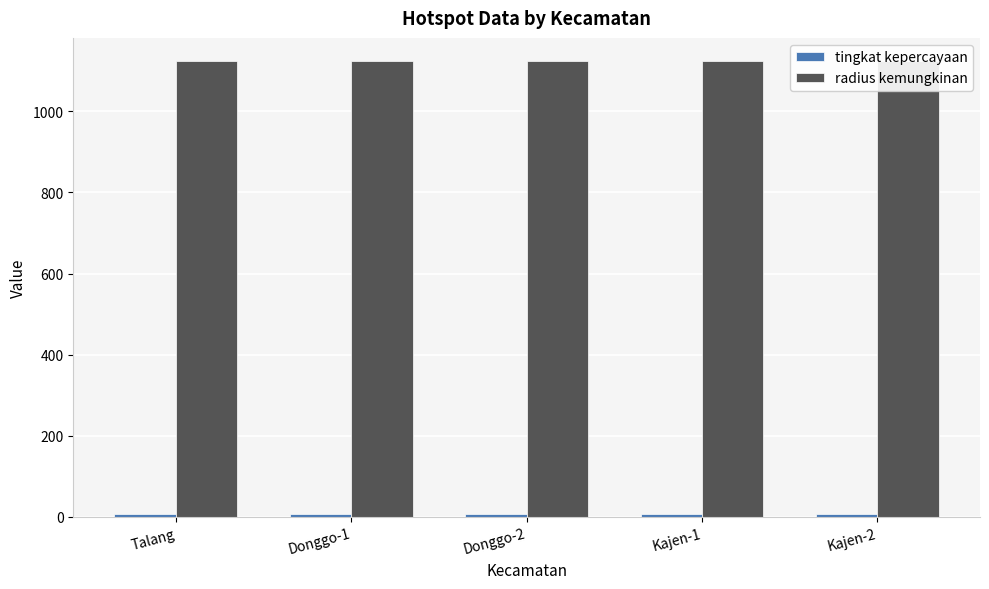

What is the average value of the radius kemungkinan series?

1125